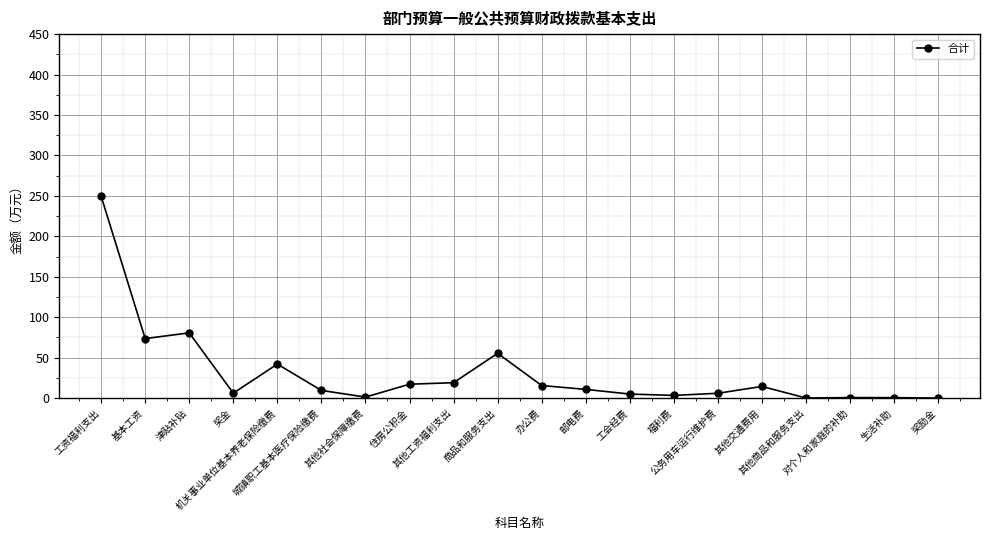

What is the maximum value shown in the chart?

249.6